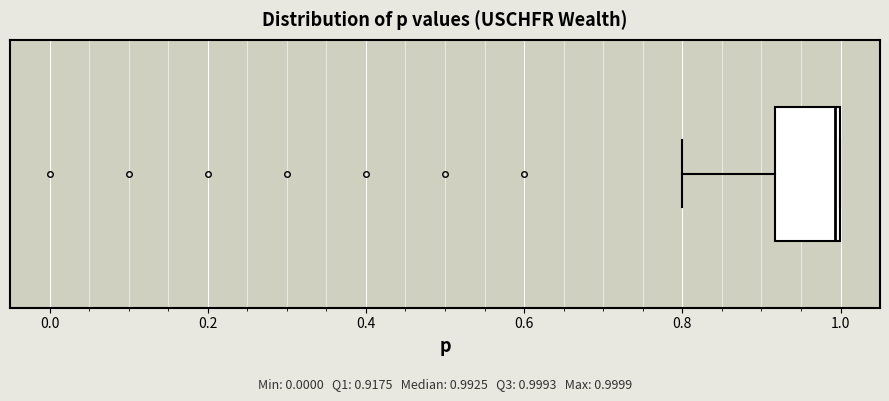

Read this box plot against the x-axis: the position of the median line, the range covered by the box, and the ends of both whiskers. The values are not printed on the chart, so give them approximately, as read against the axis.

median 1.00 (just left of the box's right edge), box 0.92 to 1.00, whiskers 0.80 to 1.00